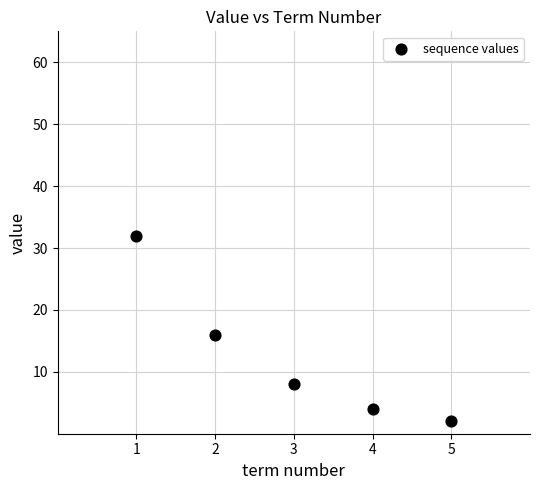

What is the average Y value?

12